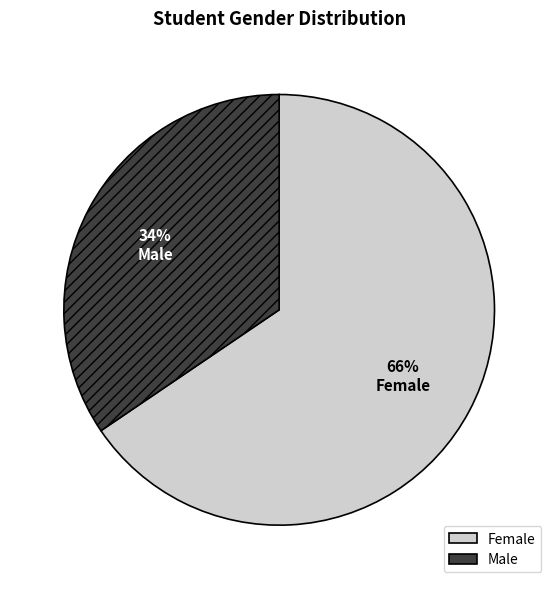

Which category has the biggest portion of the pie?

Female